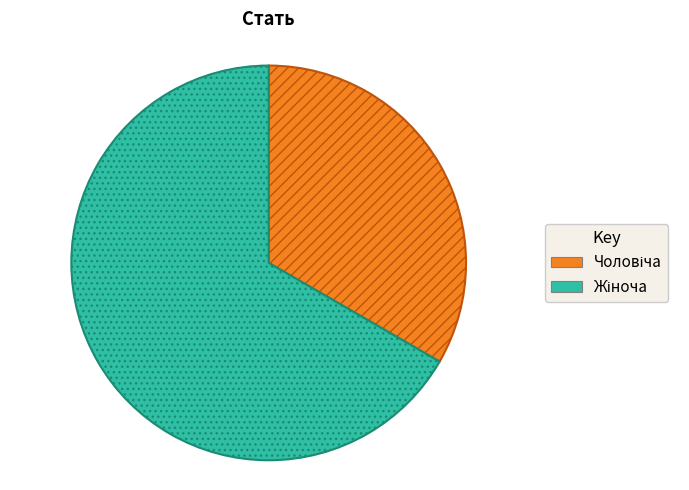

Is there any slice that represents more than half of the pie?

Yes